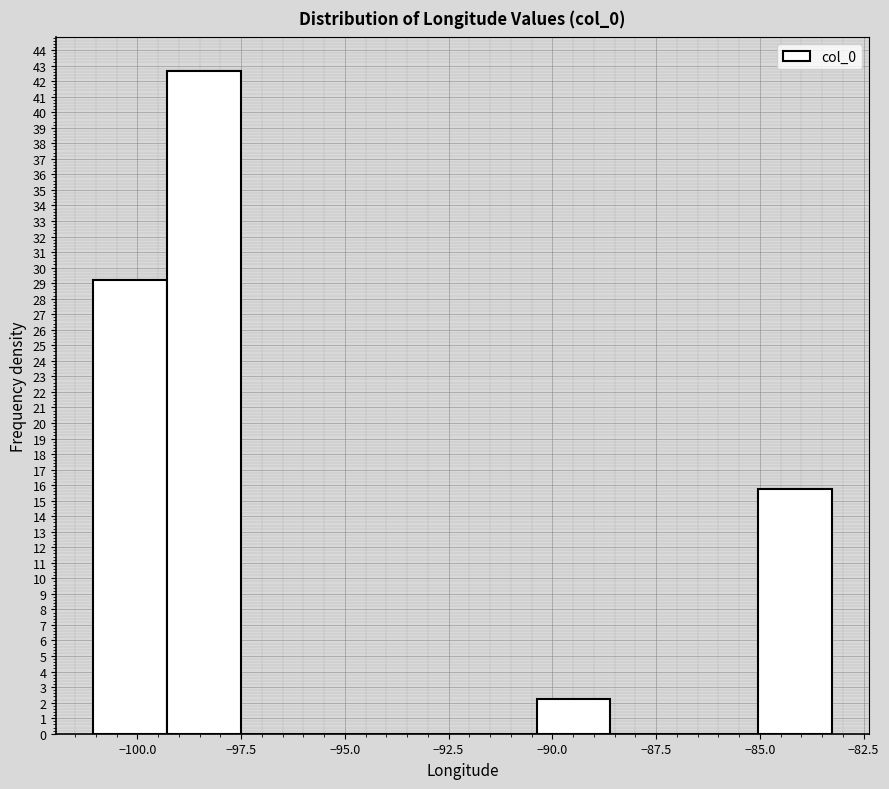

Around what value on the x-axis is the tallest bar? Give the approximate position of its centre, as read against the axis.

-98.5